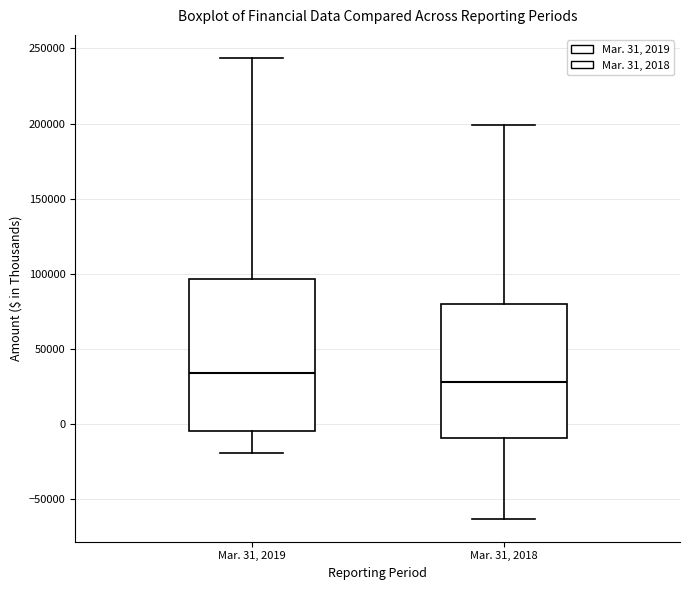

Reading left to right, read every box against the y-axis: the position of its median line, the range the box covers, and the ends of its whiskers. The values are not printed on the chart, so give them approximately, as read against the axis.

Mar. 31, 2019: median 35000, box -5000 to 95000, whiskers -20000 to 245000
Mar. 31, 2018: median 30000, box -10000 to 80000, whiskers -65000 to 200000